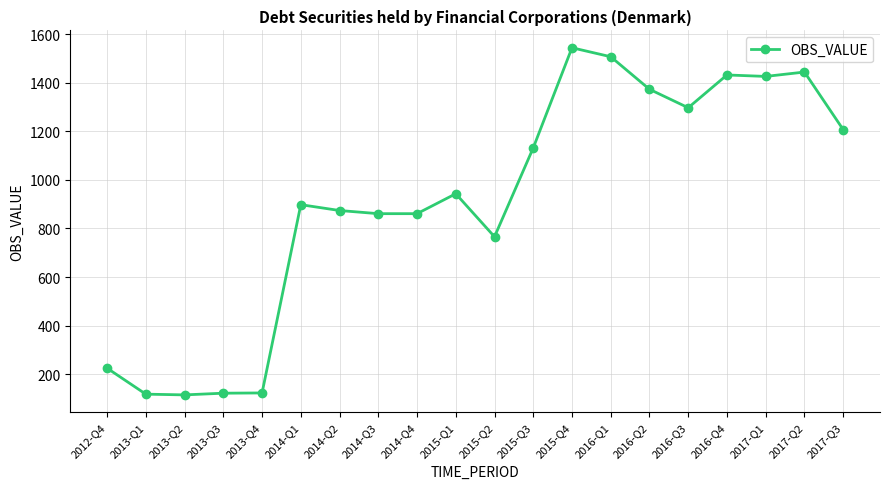

What is the difference between the maximum and minimum values?

1429